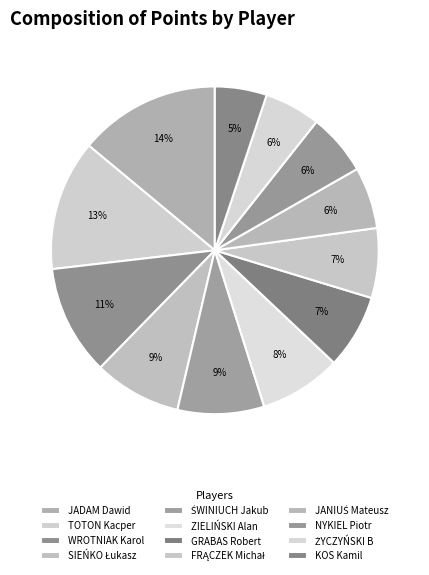

What percentage is NOT represented by FRĄCZEK Michał?

93.1%